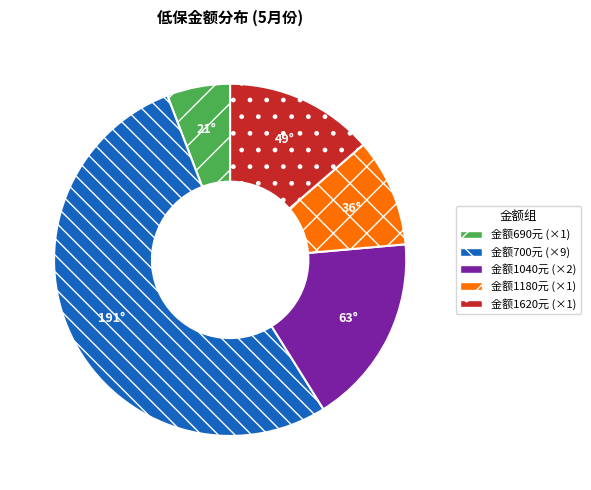

Which category has the biggest portion of the pie?

金额700元 (×9)